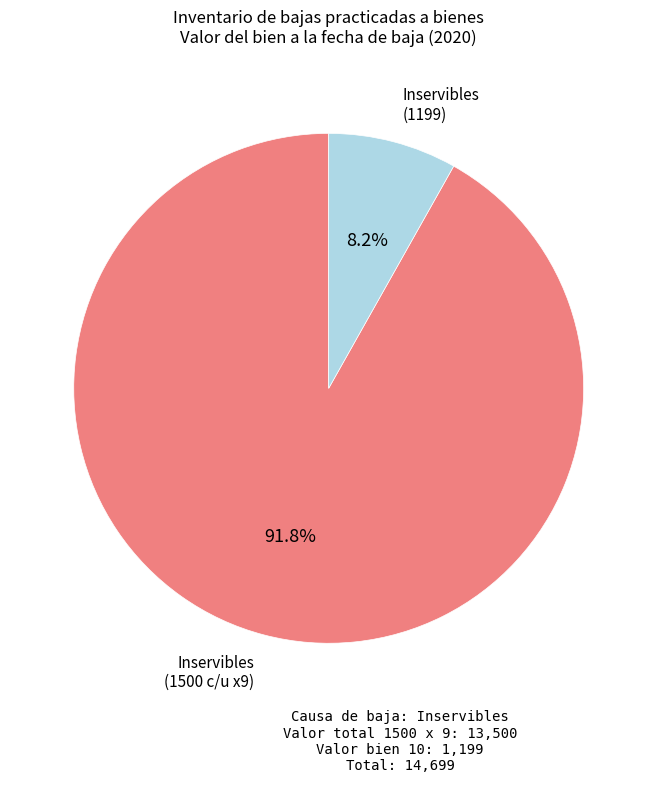

Is there a majority slice in this chart?

Yes